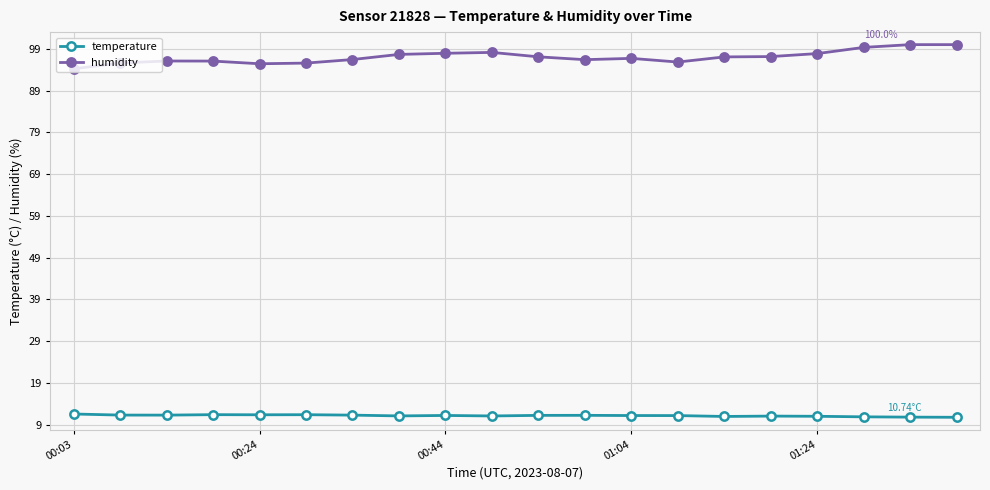

True or false: temperature and humidity cross at least once.

False